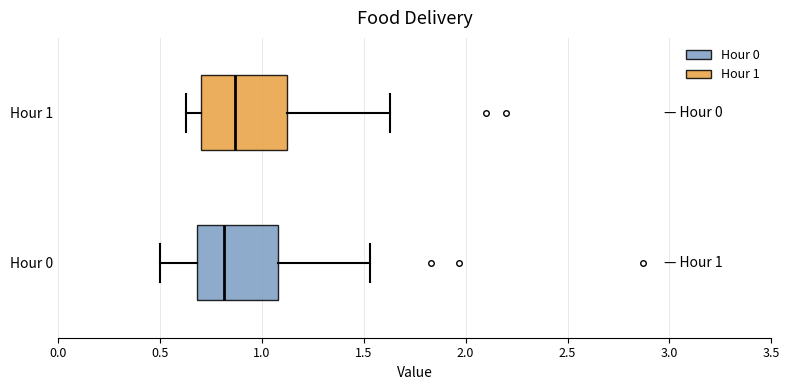

Which box has the furthest to the left median line?

Hour 0